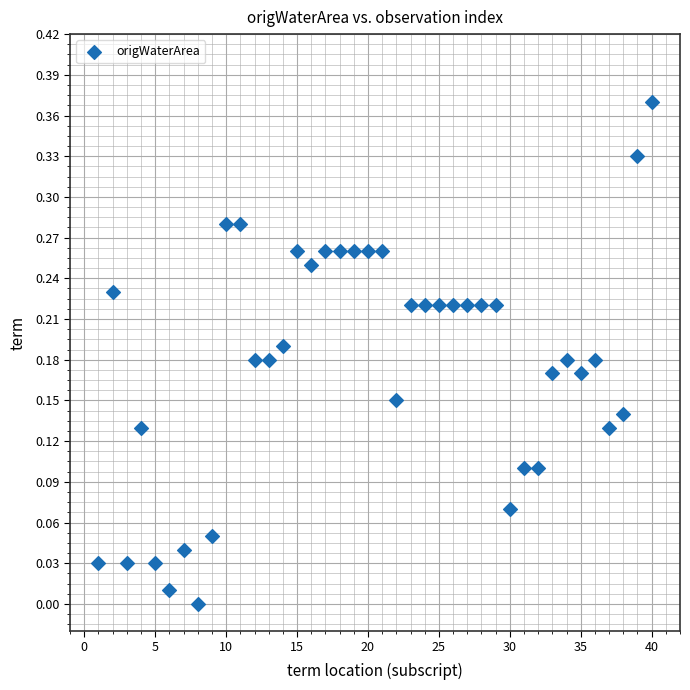

What is the range of X values (max minus min)?

39.0